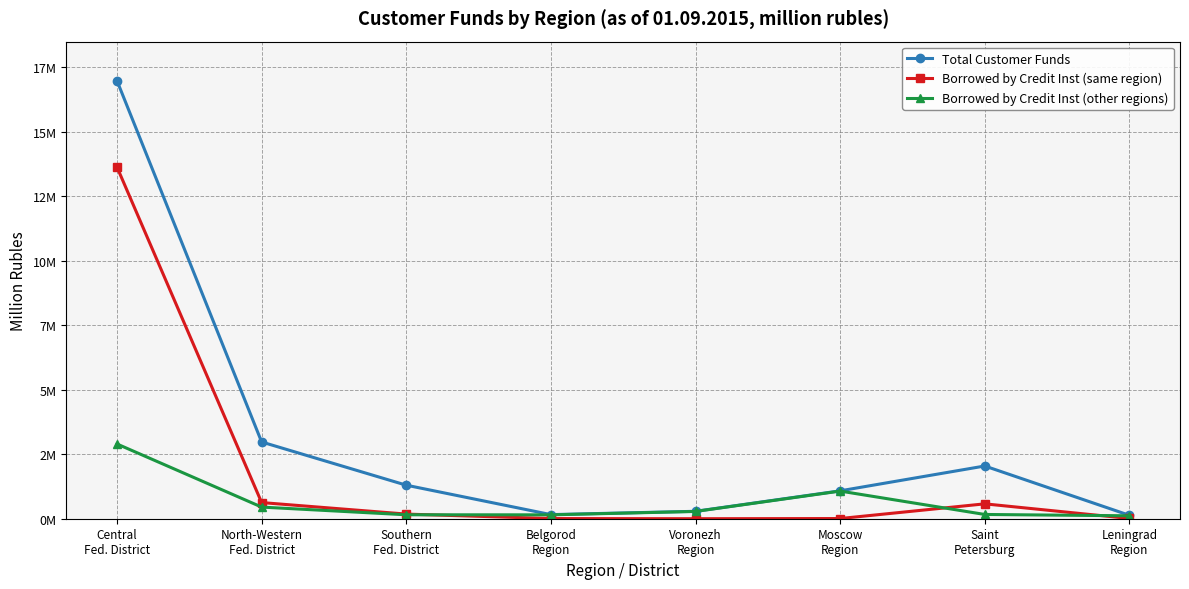

What are all the series names shown in the legend?

Total Customer Funds, Borrowed by Credit Inst (same region), Borrowed by Credit Inst (other regions)